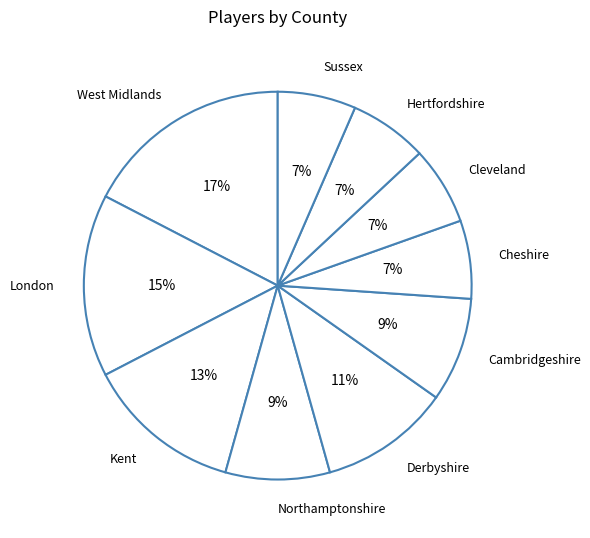

Which has a higher value, Kent or London?

London